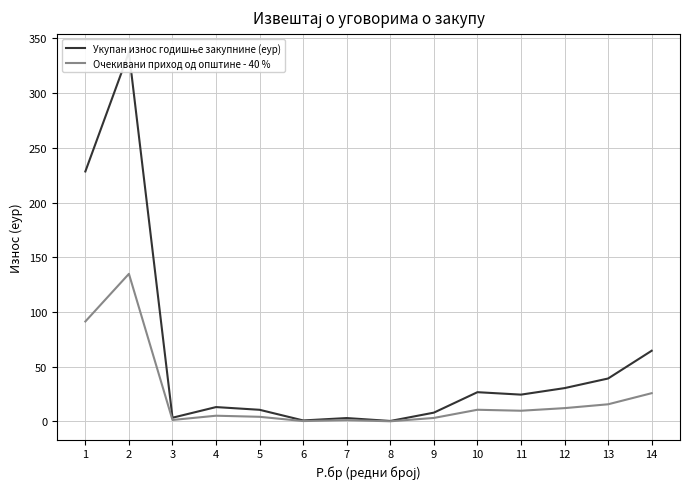

How many lines are shown in the chart?

2